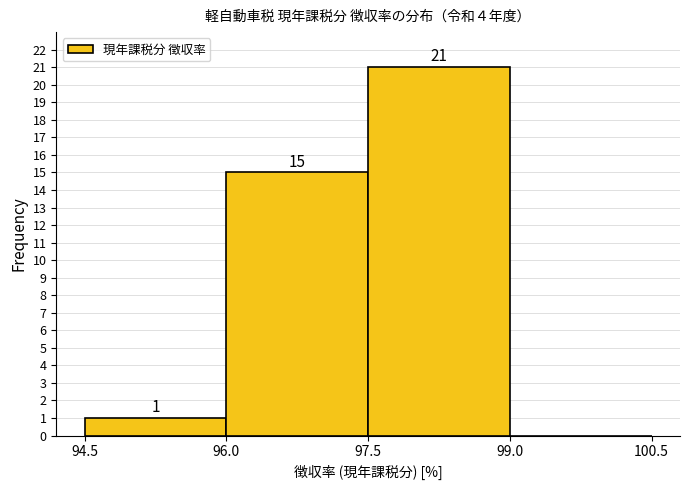

Over which range of the x-axis is the bar tallest?

97.5 to 99.0